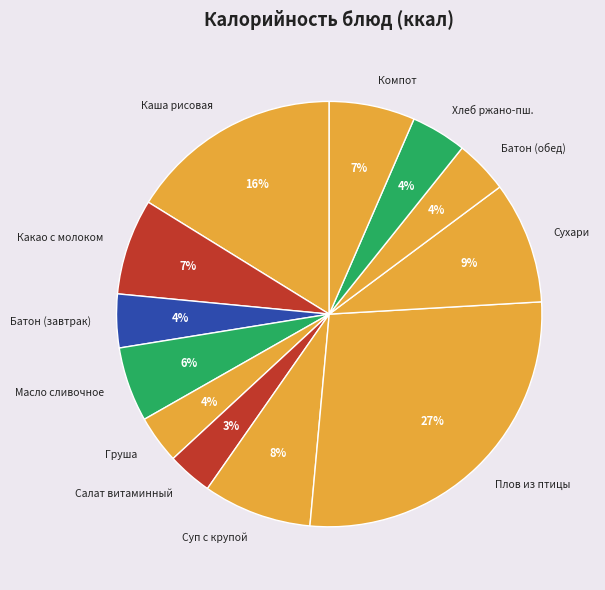

To the nearest percent, what is the average slice percentage?

8%